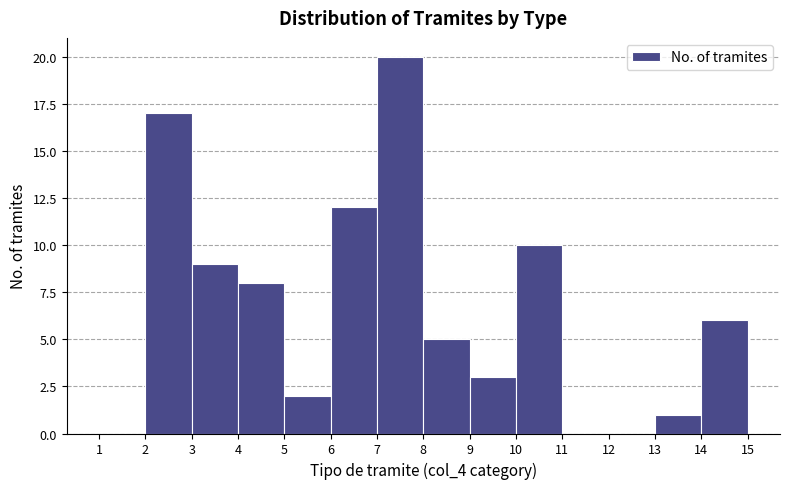

Over which range of the x-axis is the bar tallest?

7 to 8